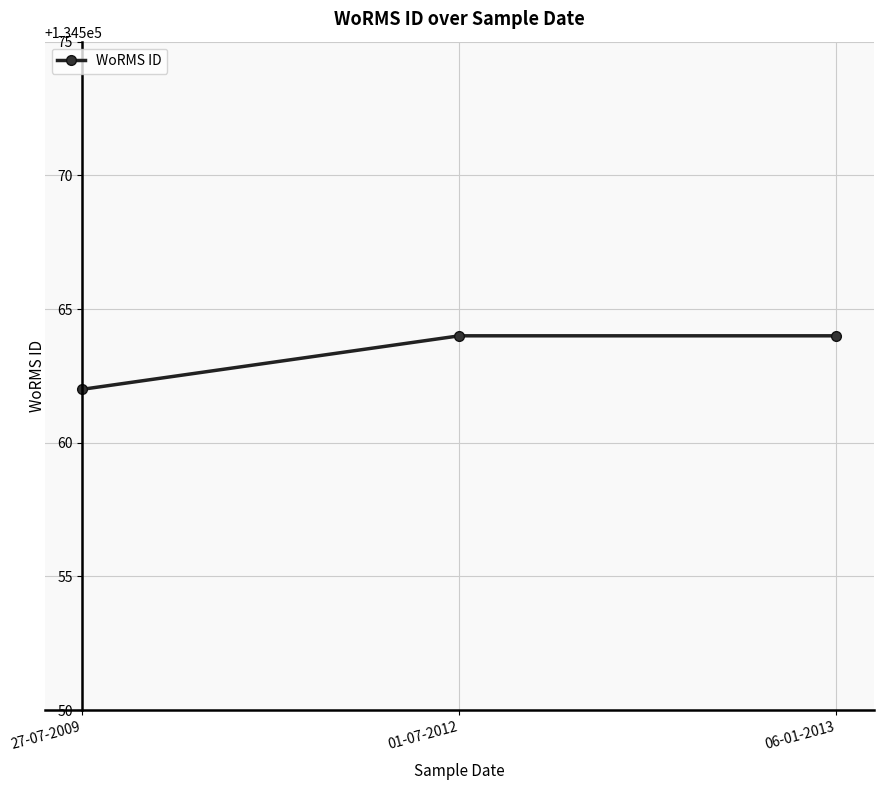

Which has a higher value, 27-07-2009 or 06-01-2013?

06-01-2013